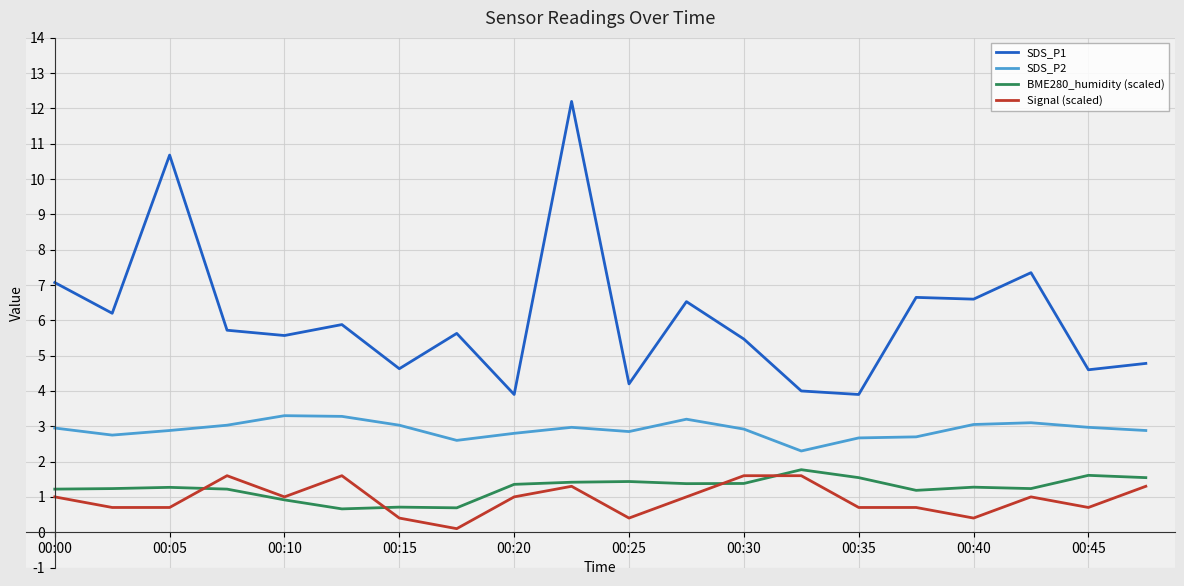

In SDS_P2, how many points are higher than both neighbors (excluding endpoints)?

4